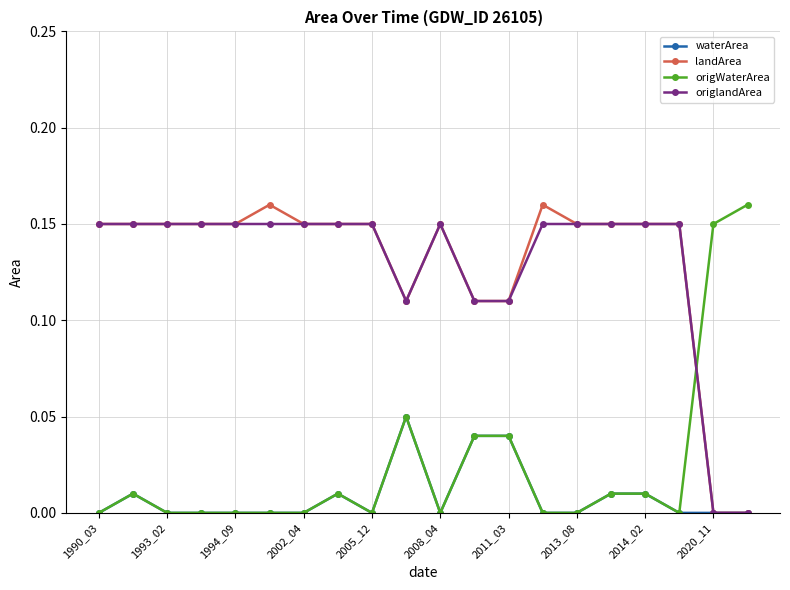

True or false: origWaterArea and landArea intersect in this chart.

True